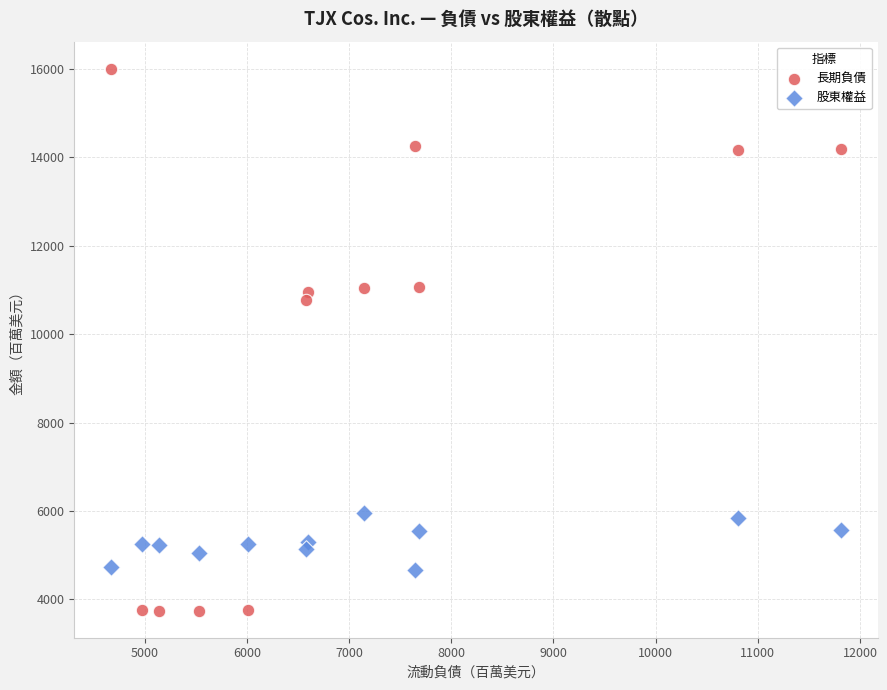

Which series contains the highest Y value?

長期負債